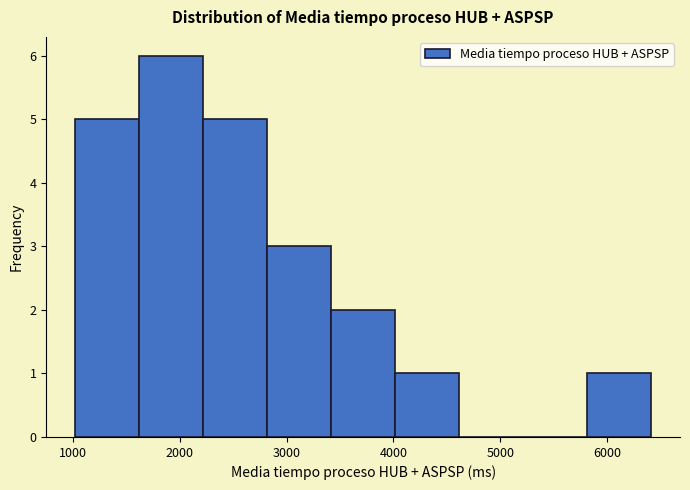

Reading left to right, list every bar in this chart as the range it spans on the x-axis followed by its height. Neither the bar edges nor the heights are printed on the chart, so give them approximately, as read against the axes.

1000 to 1600: 5
1600 to 2200: 6
2200 to 2800: 5
2800 to 3400: 3
3400 to 4000: 2
4000 to 4600: 1
4600 to 5200: 0
5200 to 5800: 0
5800 to 6400: 1